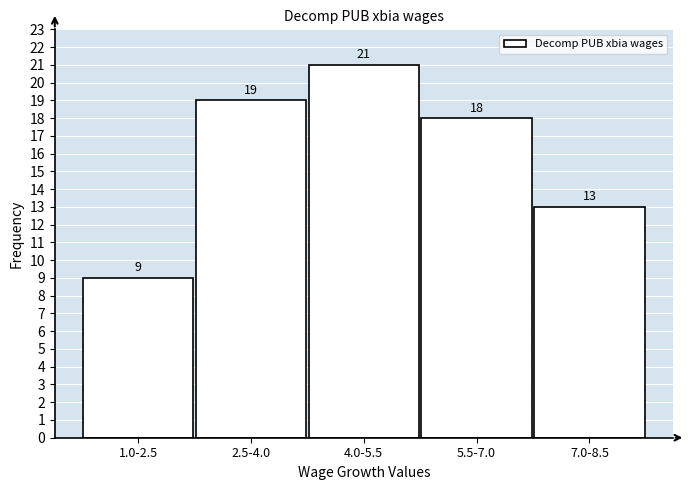

Reading left to right, what are all the values shown in this chart?

1.0-2.5=9	2.5-4.0=19	4.0-5.5=21	5.5-7.0=18	7.0-8.5=13